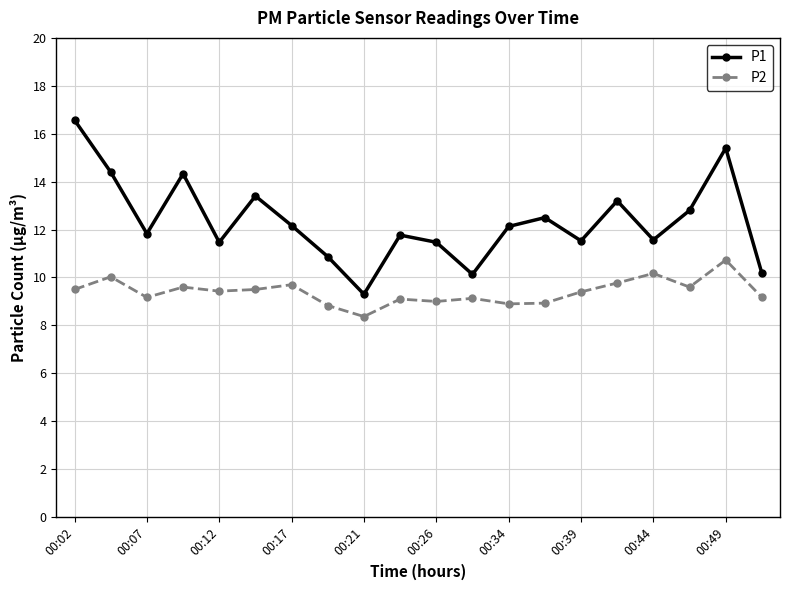

In P1, how many points are lower than both neighbors (excluding endpoints)?

6